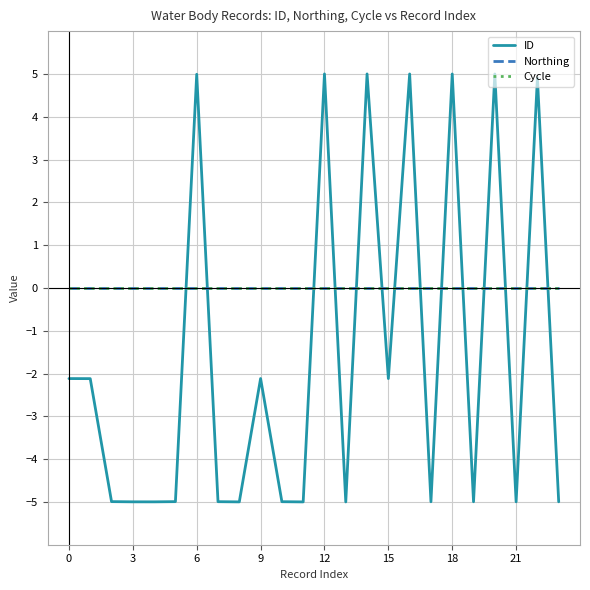

How many intersections are there between Northing and ID?

14